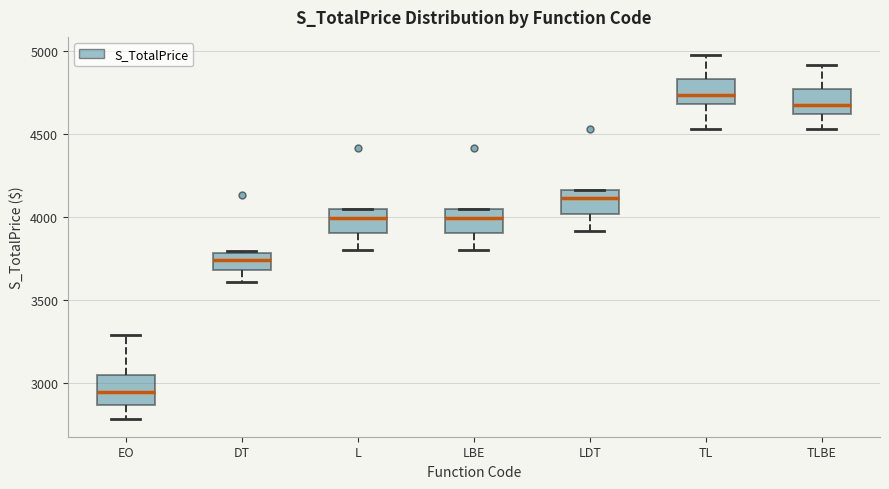

Where does the median line of the box for LDT sit on the y-axis? The values are not printed on the chart, so give them approximately, as read against the axis.

4100